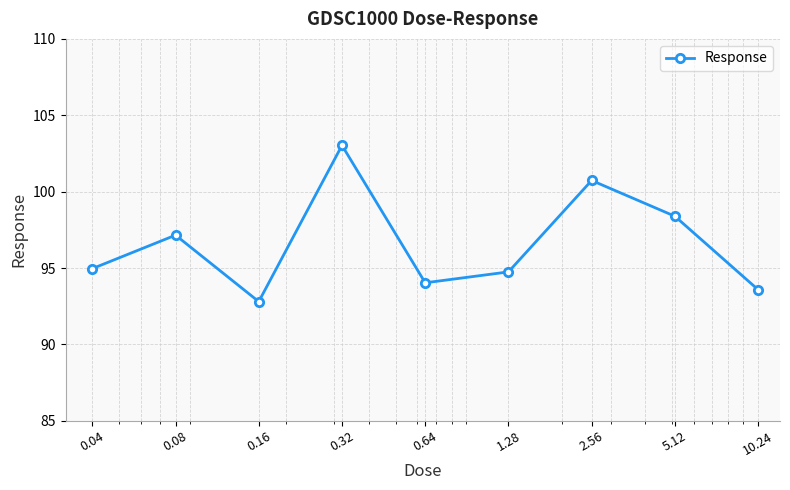

How many interior local peaks (higher than both neighbors) does the data have?

3